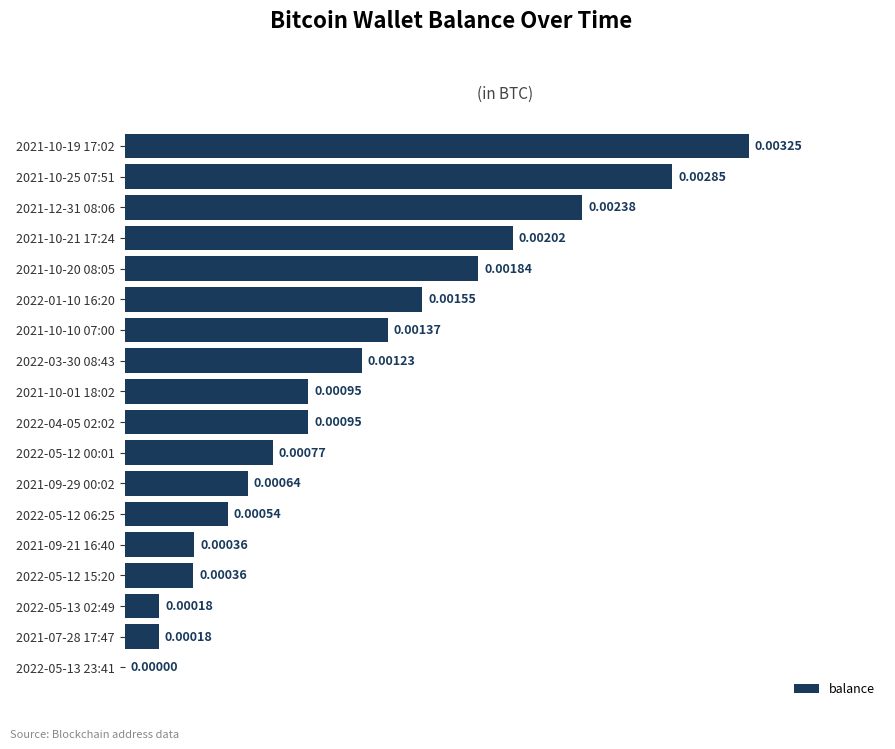

Which has a higher value, 2022-03-30 08:43 or 2022-05-12 00:01?

2022-03-30 08:43